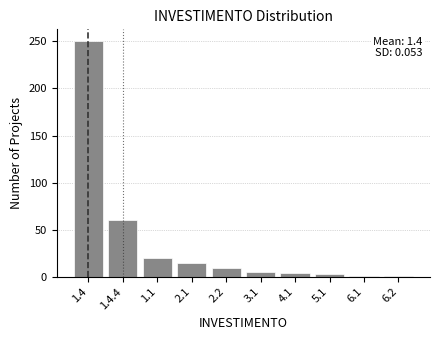

What is the label of the 10th bar from the left?

6.2